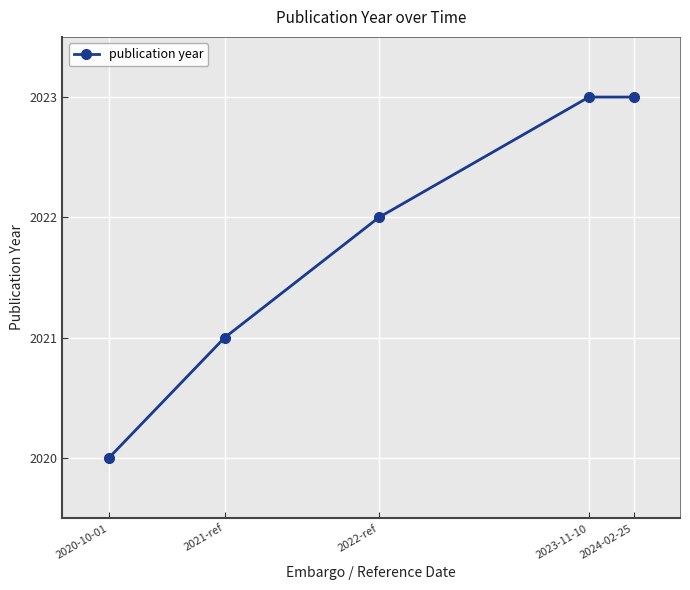

At which category does the chart reach its minimum across all series?

2020-10-01